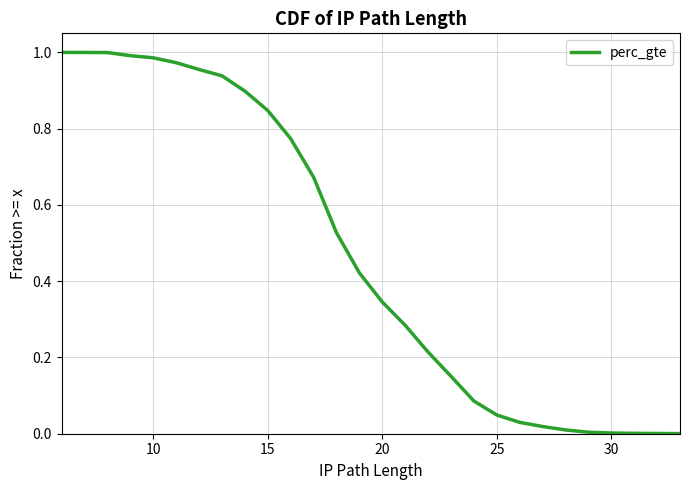

How many positive values are there?

28